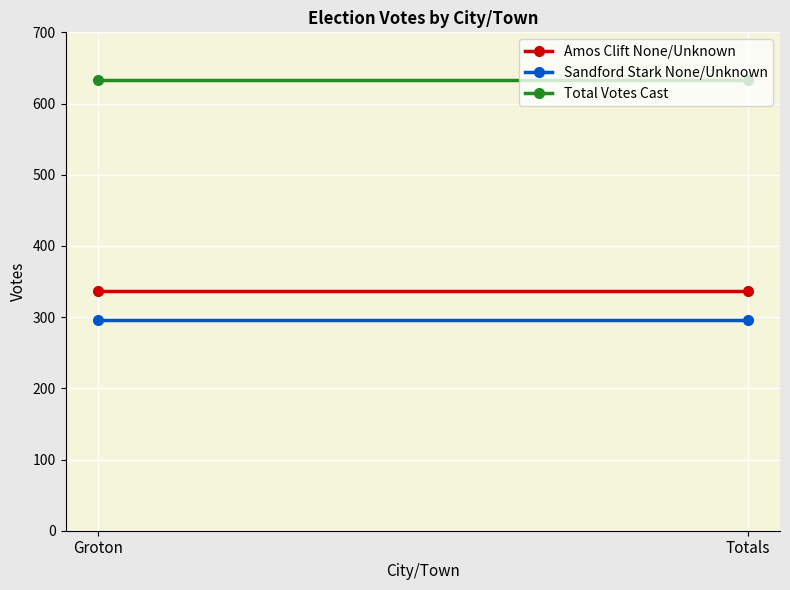

Is it true that Total Votes Cast equals 633 at Groton?

True